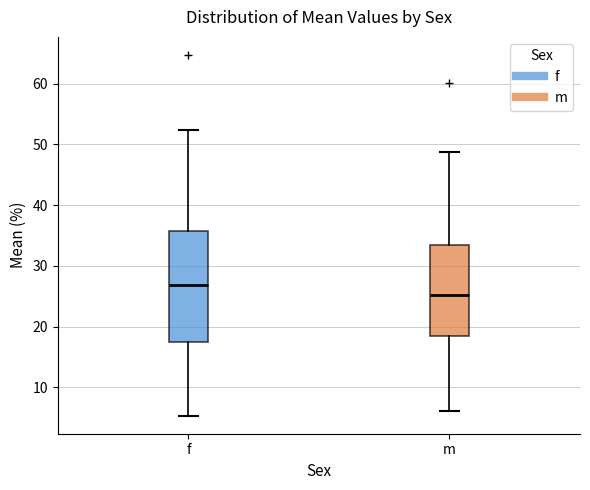

Which box has the lowest median line?

m